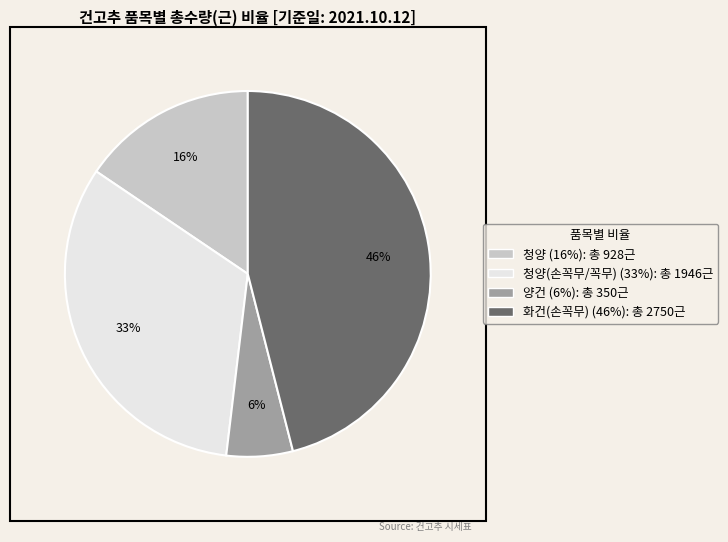

To the nearest percent, what is the average slice percentage?

25%